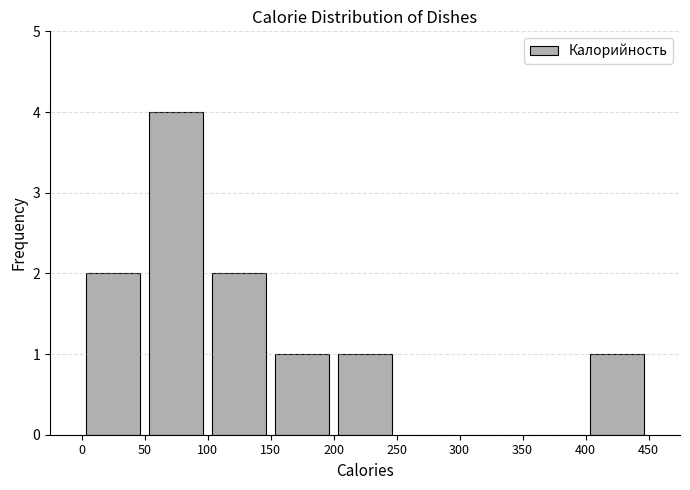

Reading left to right, list every bar in this chart as the range it spans on the x-axis followed by its height. The values are not printed on the chart, so give them approximately, as read against the axis.

0 to 50: 2
50 to 100: 4
100 to 150: 2
150 to 200: 1
200 to 250: 1
250 to 300: 0
300 to 350: 0
350 to 400: 0
400 to 450: 1